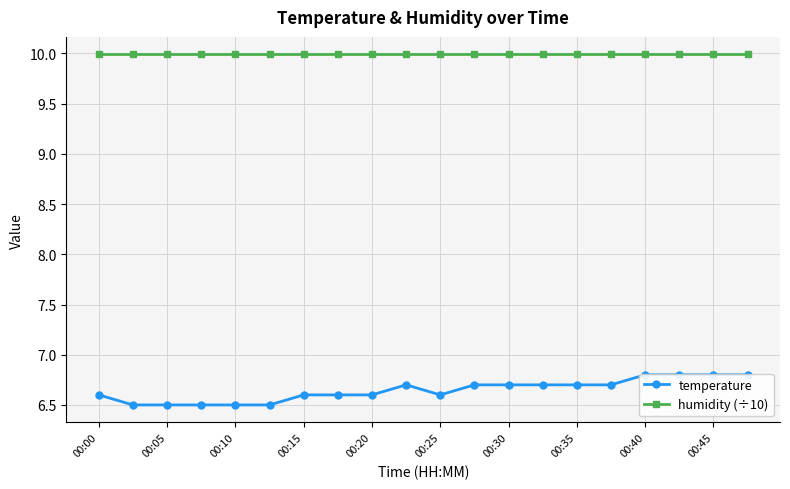

Rank the series by their average value, from lowest to highest.

temperature, humidity (÷10)